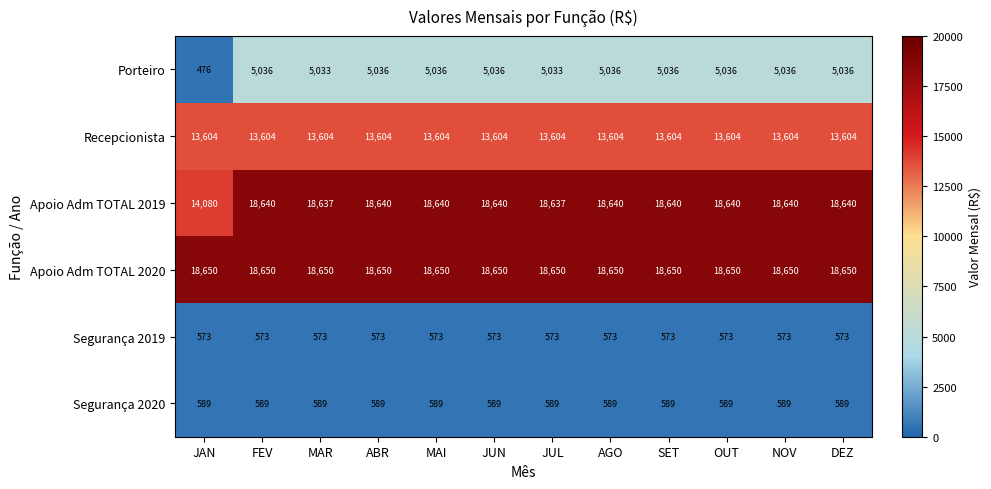

Rank the series by their maximum value, from lowest to highest.

Segurança 2019, Segurança 2020, Porteiro, Recepcionista, Apoio Adm TOTAL 2019, Apoio Adm TOTAL 2020